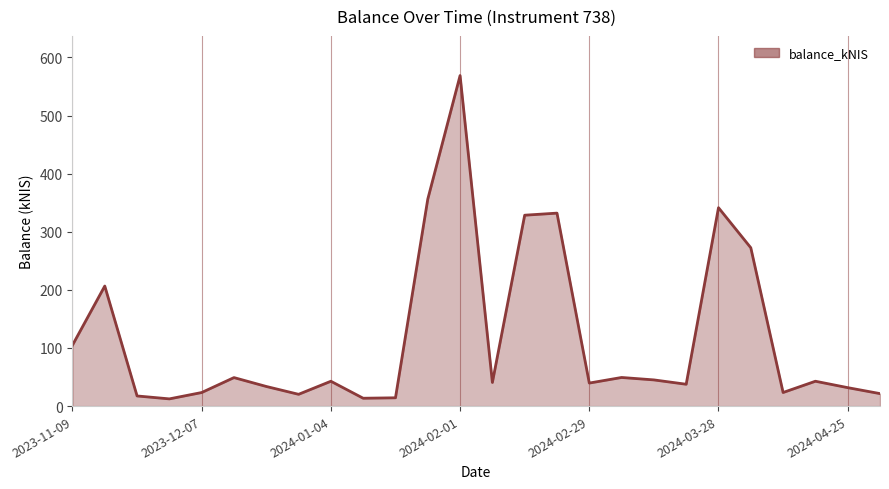

What is the difference between the maximum and minimum values?

556.5